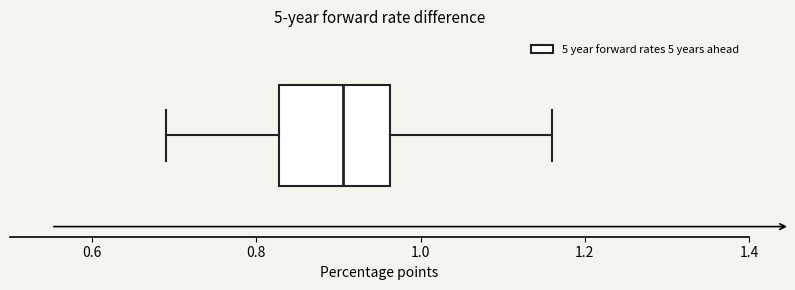

Transcribe this box plot: give where the median line is, the range the box spans, and where the two whiskers end, as read against the x-axis. The values are not printed on the chart, so give them approximately, as read against the axis.

median 0.90, box 0.82 to 0.96, whiskers 0.70 to 1.16